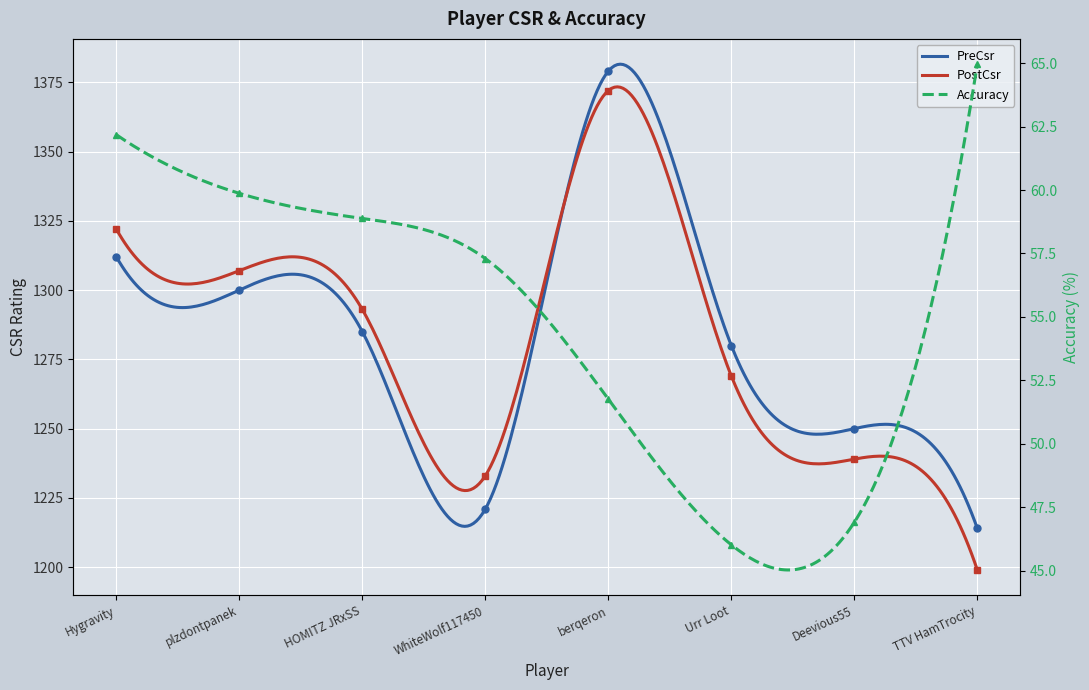

At which label is Accuracy closest to 55?

WhiteWolf117450